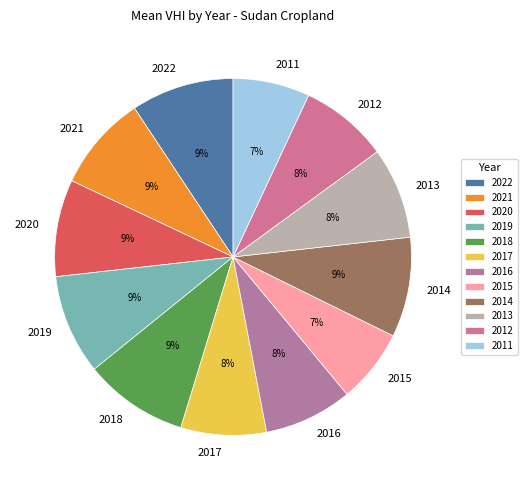

What percentage is the 2017 slice, to the nearest percent?

8%